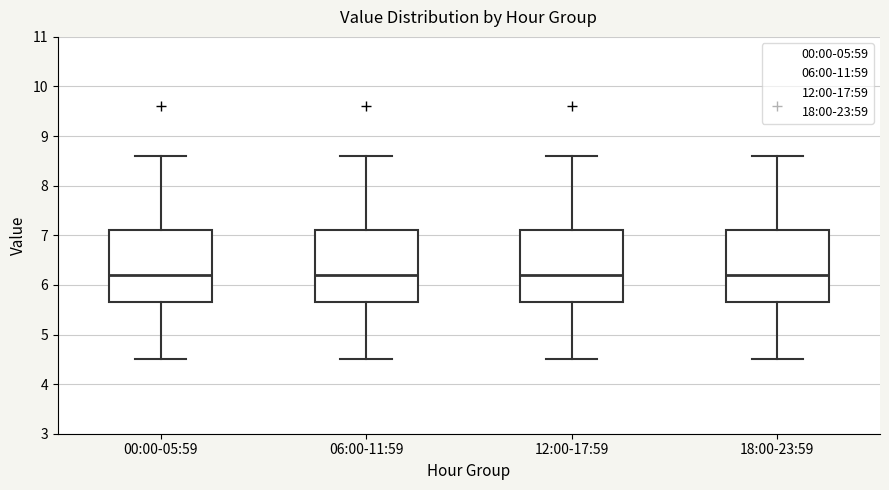

Reading left to right, transcribe this box plot: for each box, give where its median line is, the range the box spans, and where its two whiskers end, as read against the y-axis. The values are not printed on the chart, so give them approximately, as read against the axis.

00:00-05:59: median 6.2, box 5.7 to 7.1, whiskers 4.5 to 8.6
06:00-11:59: median 6.2, box 5.7 to 7.1, whiskers 4.5 to 8.6
12:00-17:59: median 6.2, box 5.7 to 7.1, whiskers 4.5 to 8.6
18:00-23:59: median 6.2, box 5.7 to 7.1, whiskers 4.5 to 8.6